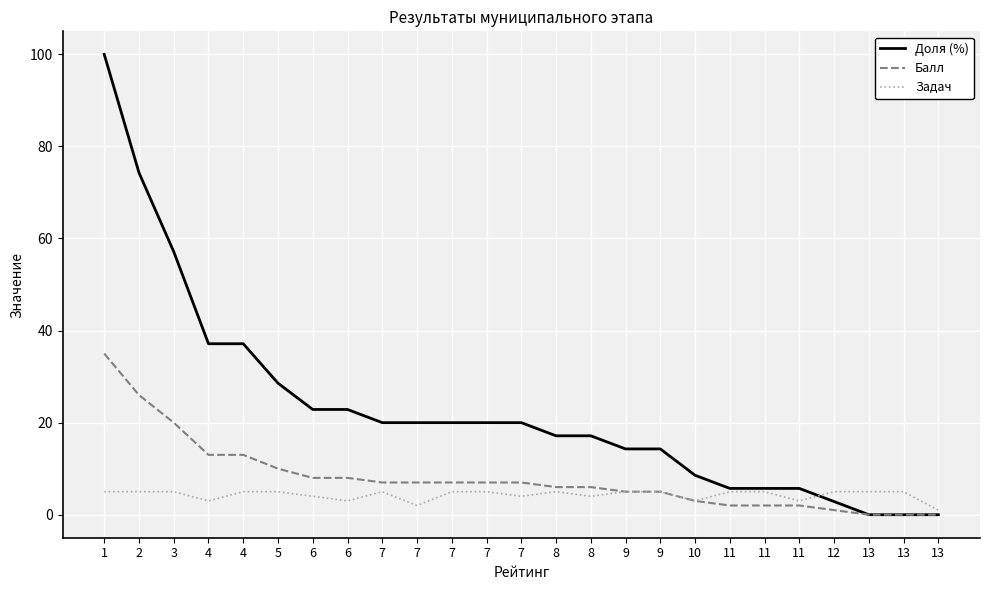

True or false: Балл has a value of 0.0 at 13.

True